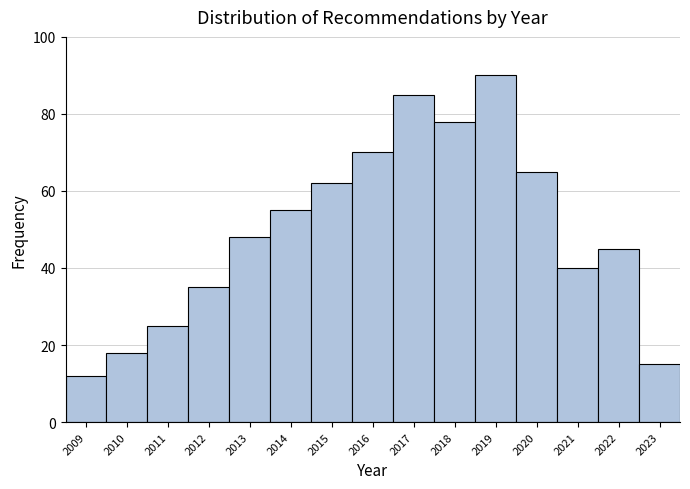

How tall is the bar that spans 2014.5 to 2015.5 on the x-axis? The values are not printed on the chart, so give them approximately, as read against the axis.

62